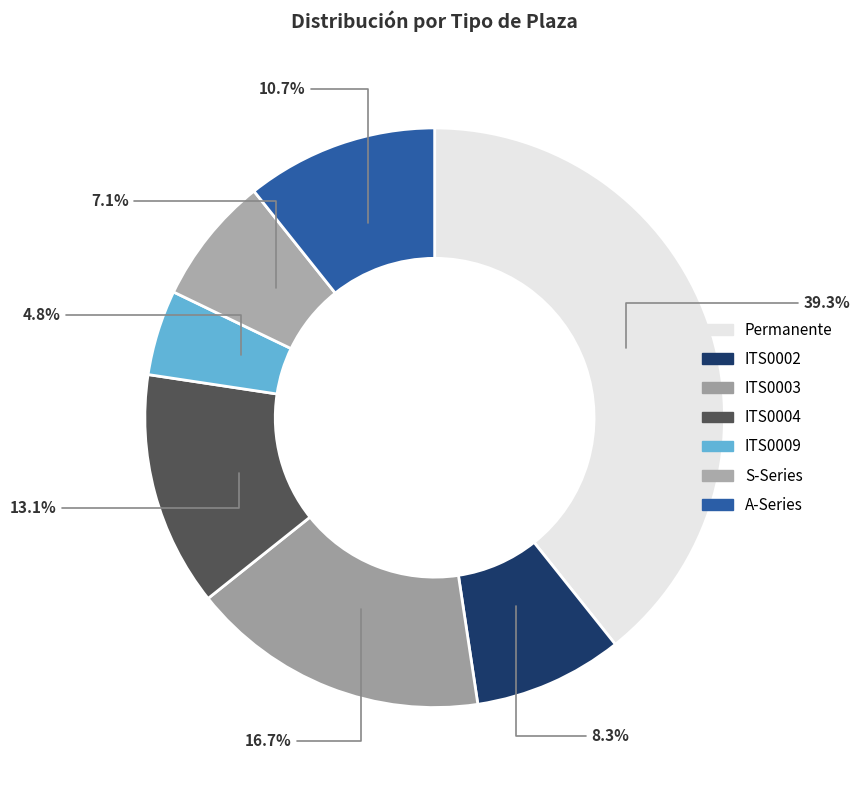

How many slices are in this pie chart?

7